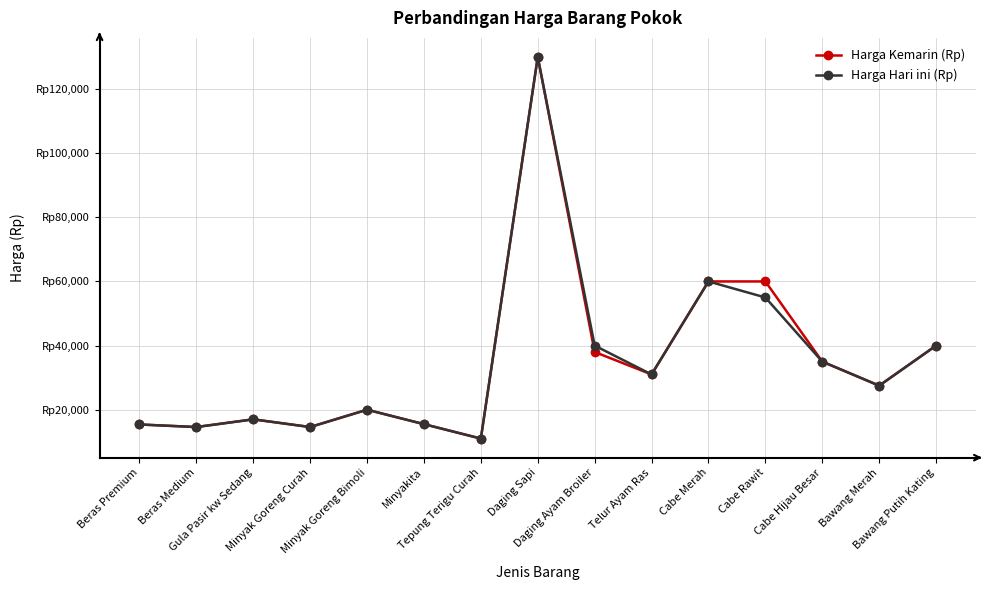

Reading left to right, what are all the values shown in this chart?

Harga Kemarin (Rp): 15400	14600	17000	14600	20000	15500	11000	130000	38000	31000	60000	60000	35000	27500	40000
Harga Hari ini (Rp): 15400	14600	17000	14600	20000	15500	11000	130000	40000	31000	60000	55000	35000	27500	40000